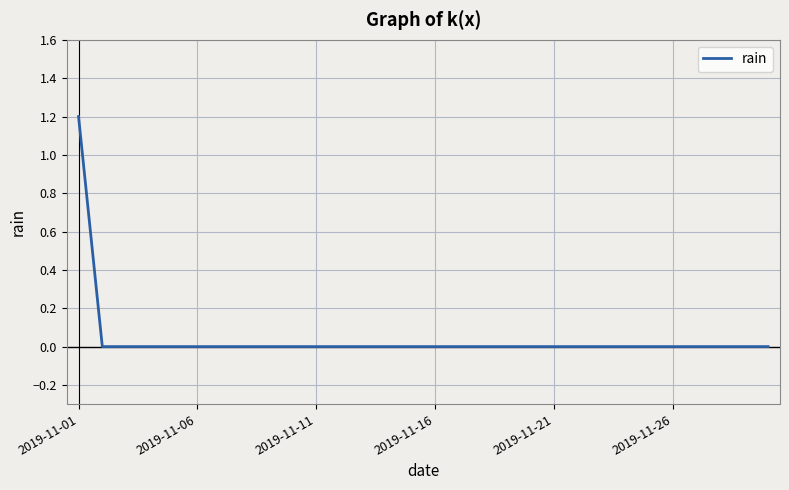

What is the maximum value shown in the chart?

1.2